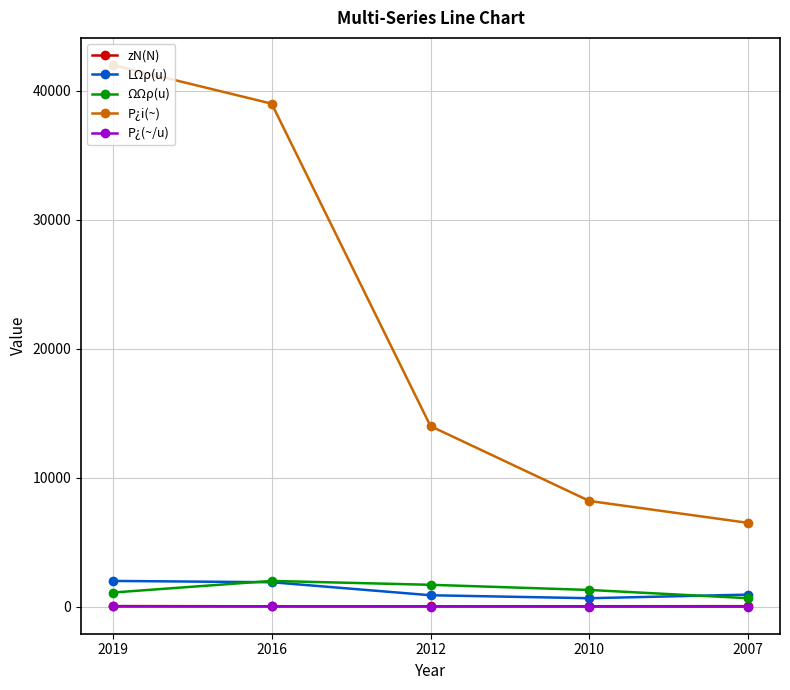

What is the spread (max minus min) of values at 2007?

6493.1